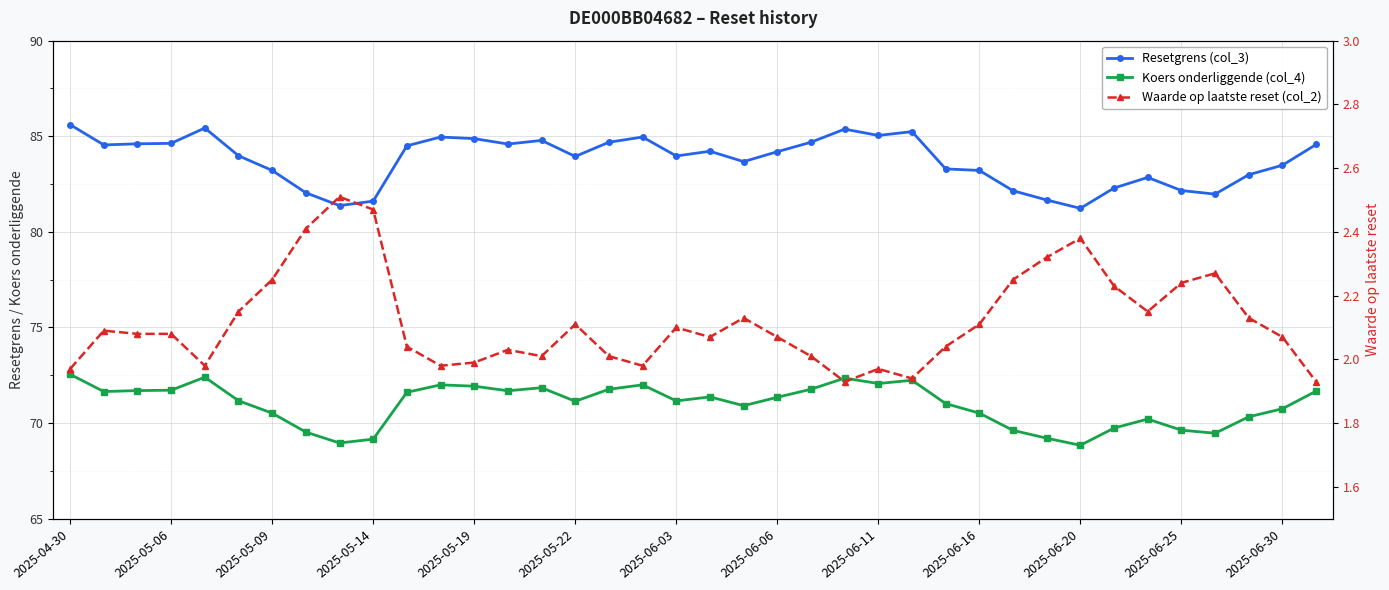

How many data points in Resetgrens (col_3) are above 84?

19